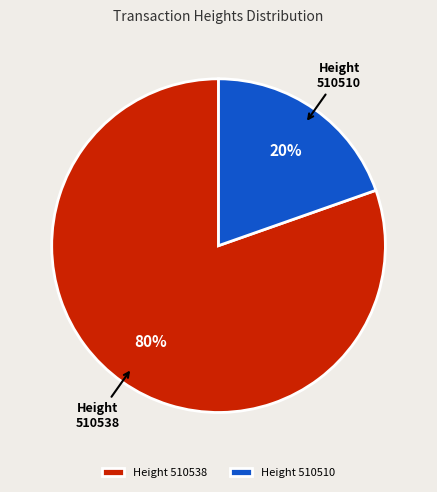

What percentage is the Height 510538 slice, to the nearest percent?

80%